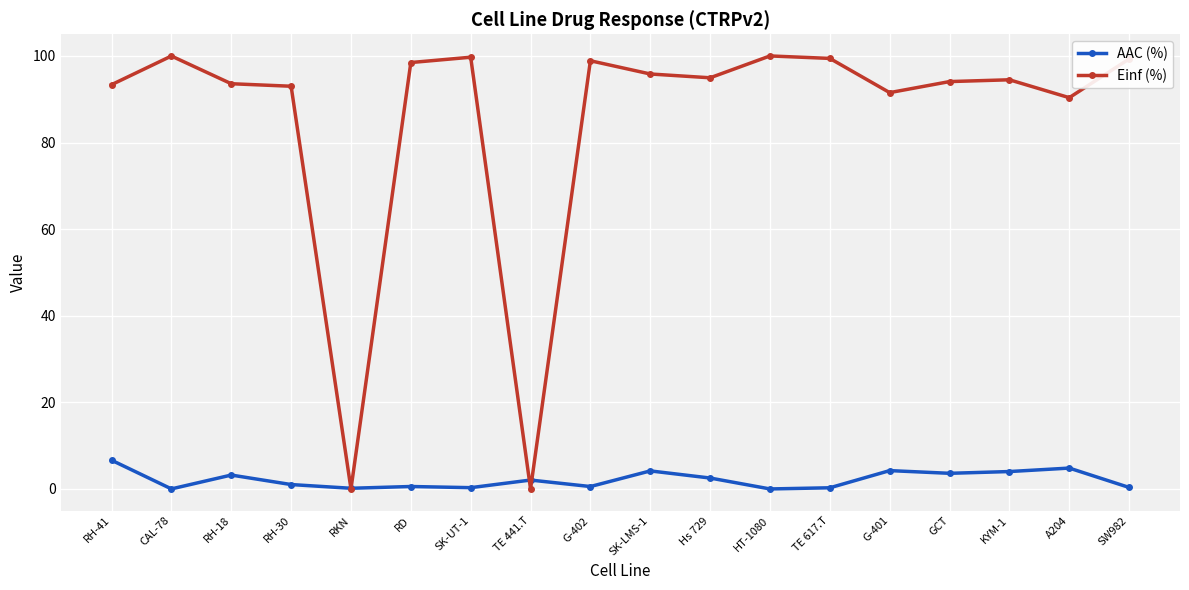

List the series in order of their peak value, highest first.

Einf (%), AAC (%)